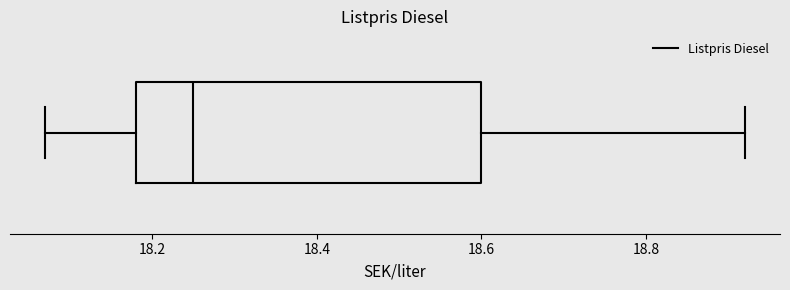

Where does the right whisker of the box end on the x-axis? The values are not printed on the chart, so give them approximately, as read against the axis.

18.92